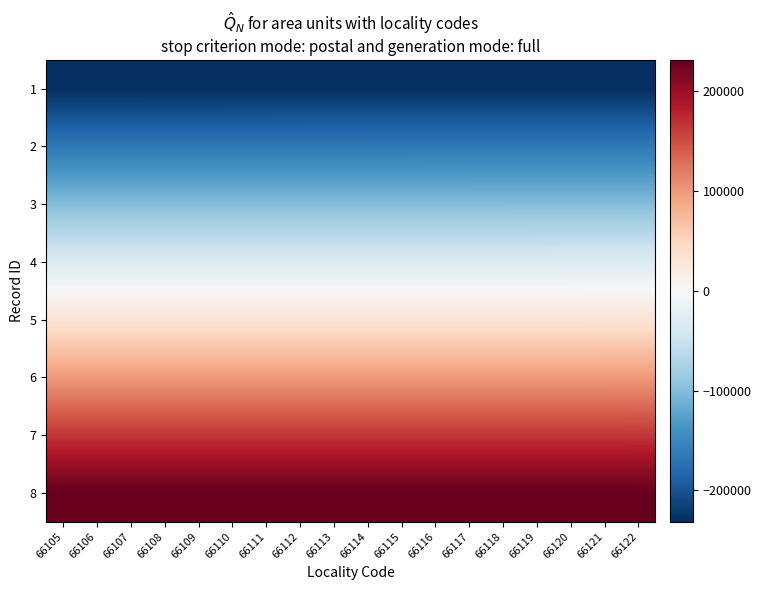

Which series changed the most between 66112 and 66121?

8